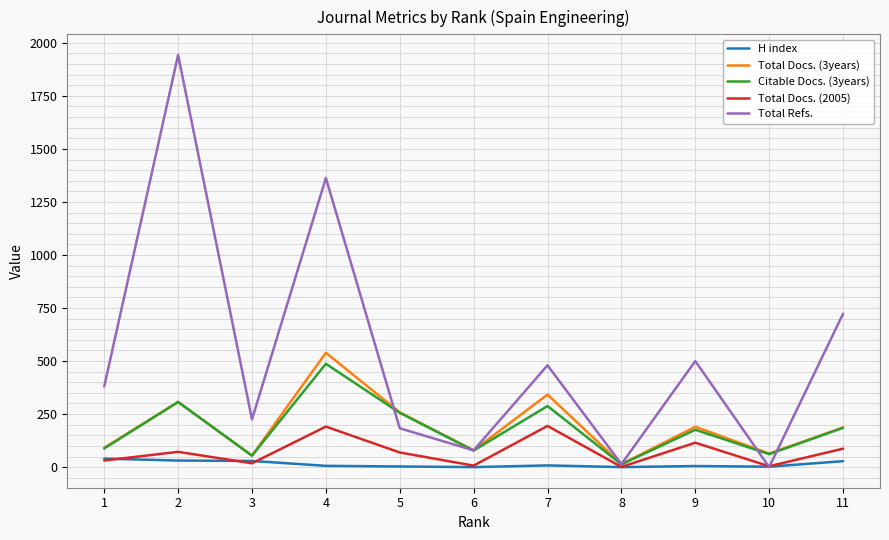

Which series has the widest spread of values?

Total Refs.